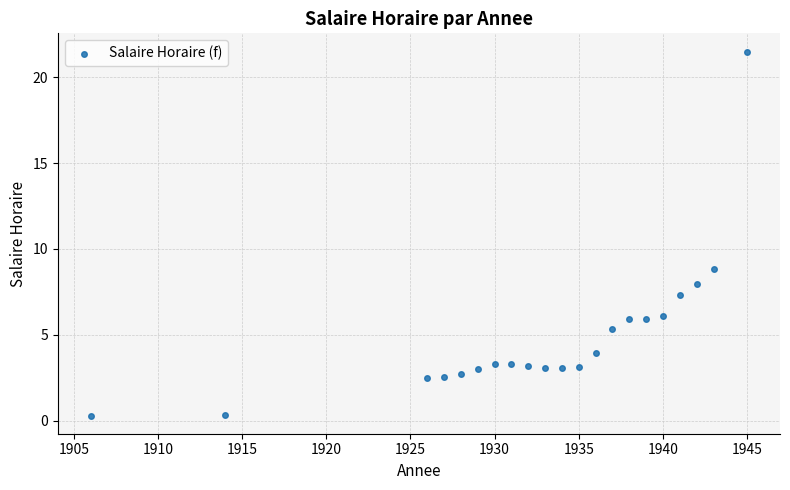

What is the range of X values (max minus min)?

39.0